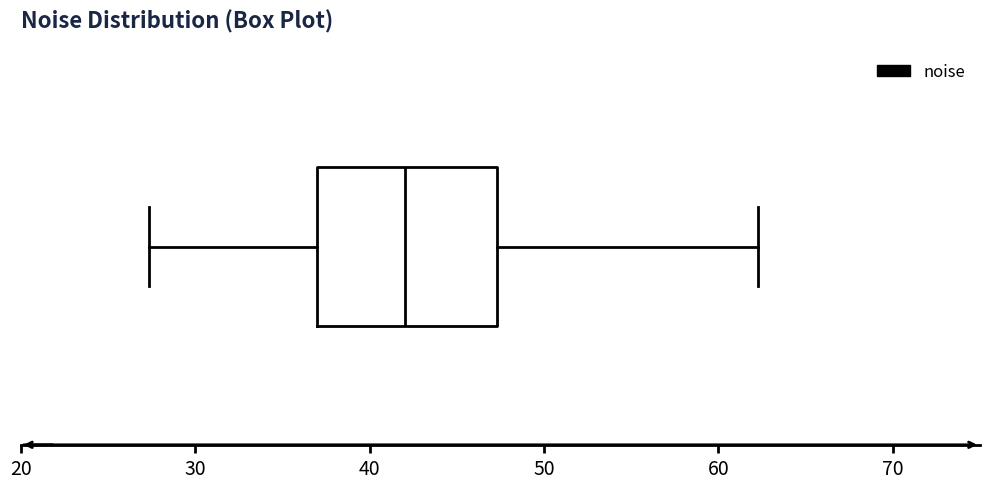

Read this box plot against the x-axis: the position of the median line, the range covered by the box, and the ends of both whiskers. The values are not printed on the chart, so give them approximately, as read against the axis.

median 42, box 37 to 47, whiskers 27 to 62